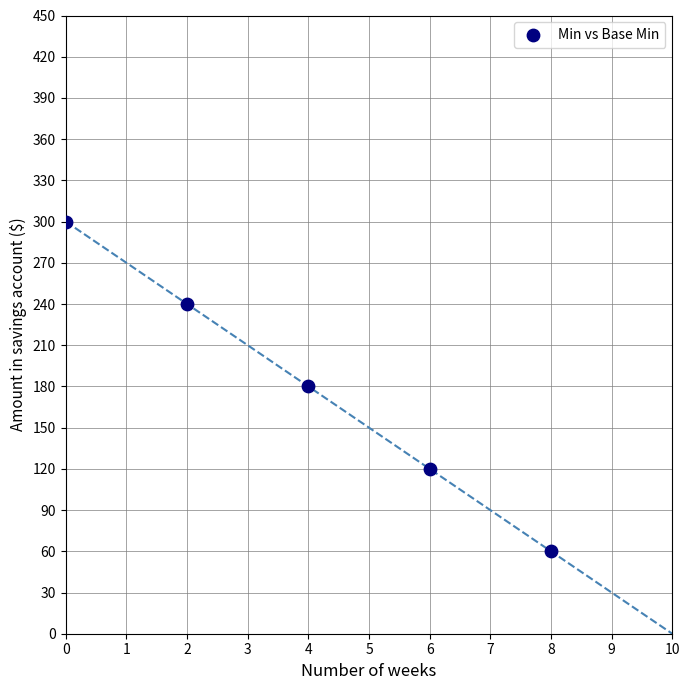

What is the range of Y values (max minus min)?

240